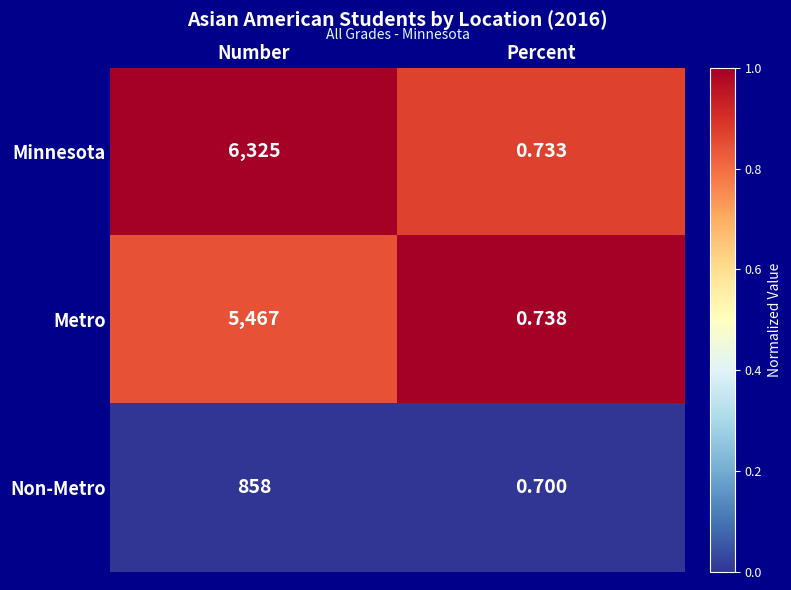

Which category has the lowest value across all series?

Percent